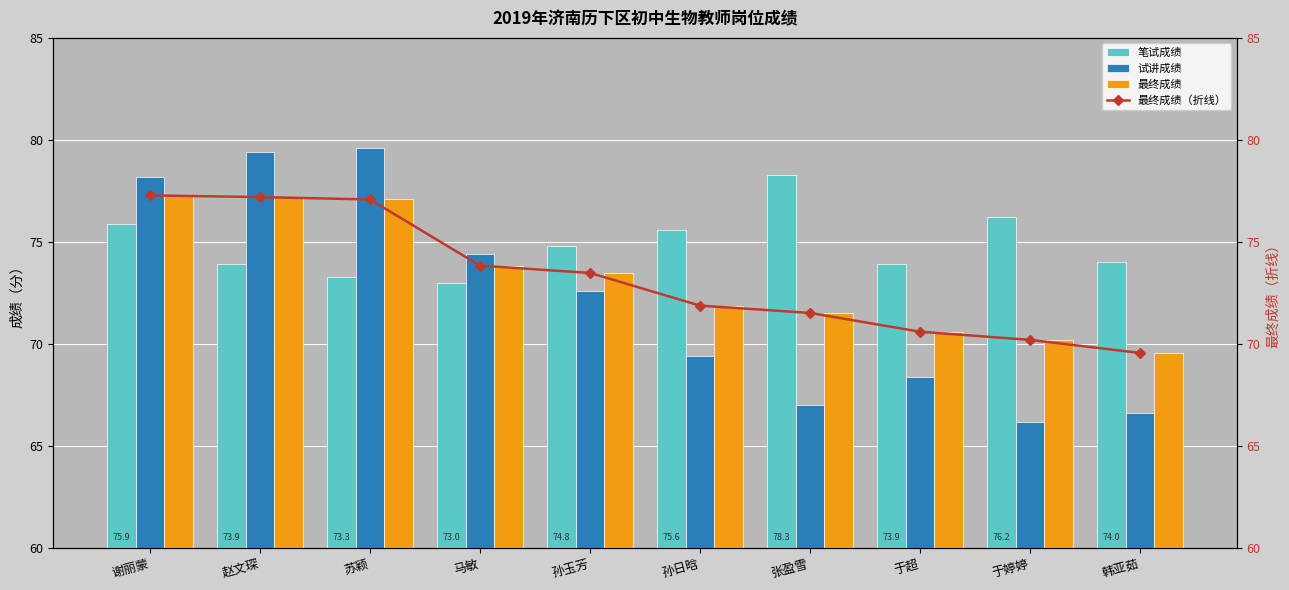

What is the difference between the maximum and minimum values in the 最终成绩 series?

7.7